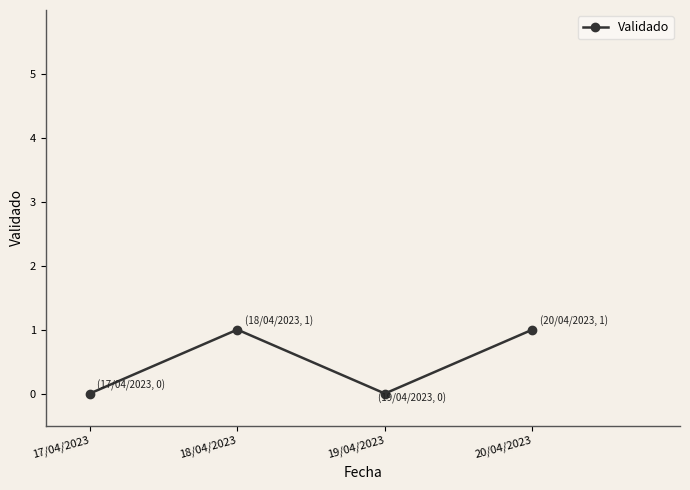

How many interior local valleys (lower than both neighbors) does the data have?

1